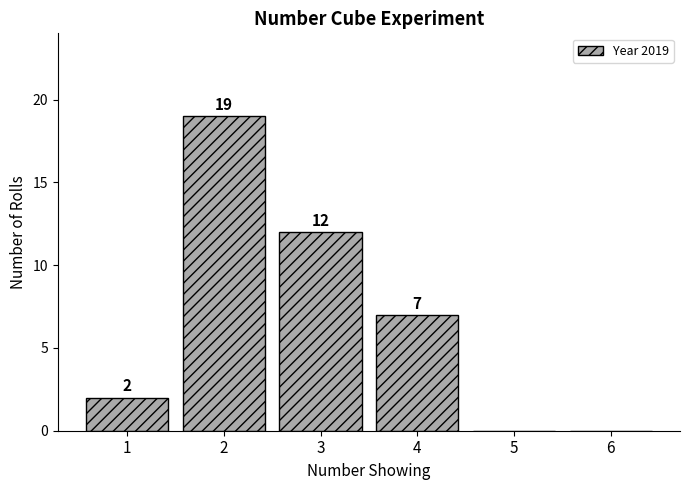

Reading right to left, extract all data points from this chart.

6=0	5=0	4=7	3=12	2=19	1=2